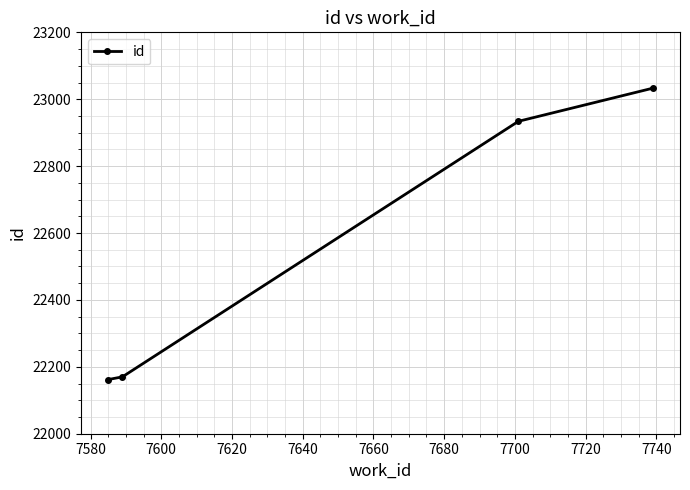

What is the minimum value shown in the chart?

22162